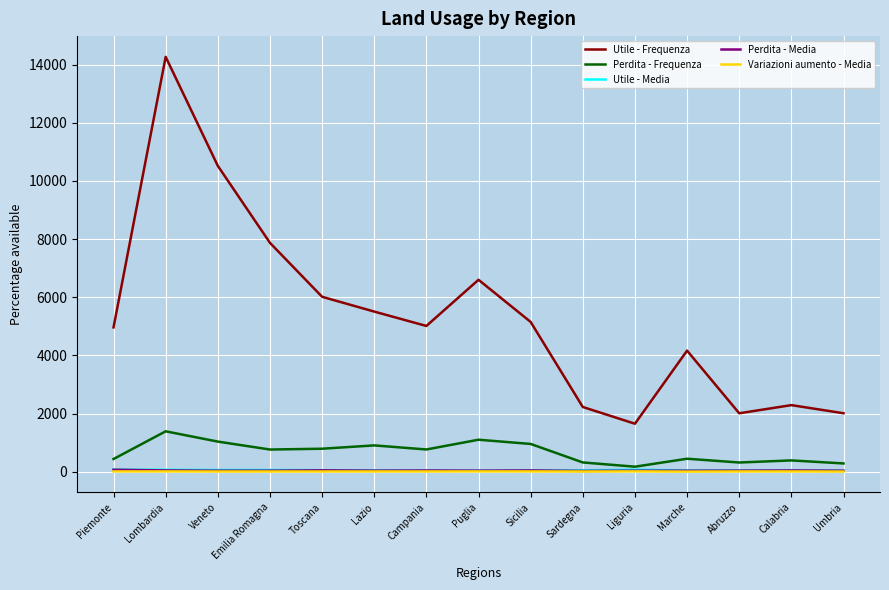

True or false: Perdita - Frequenza and Utile - Frequenza intersect in this chart.

False